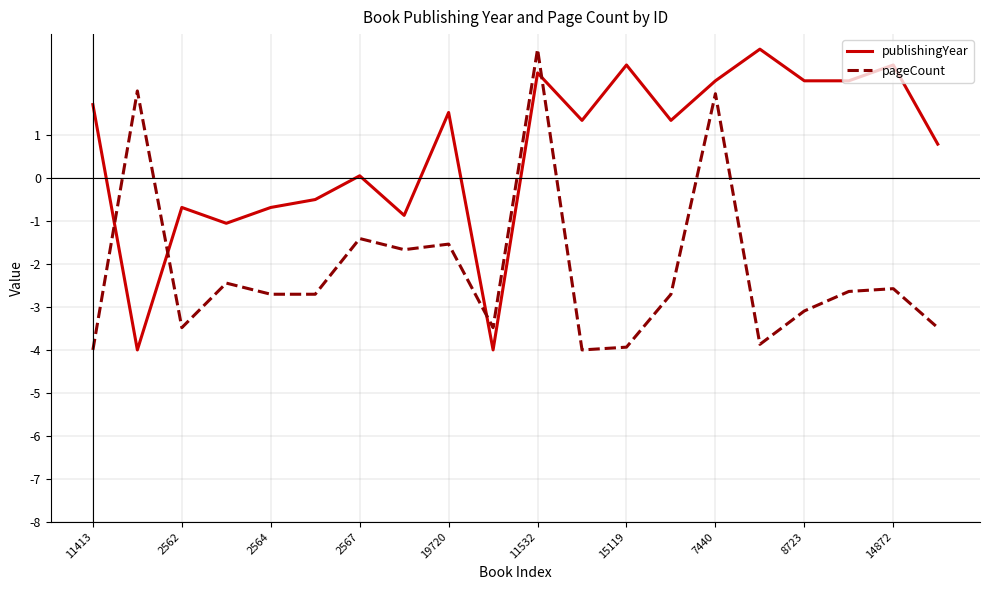

Reading right to left, what are all the values shown in this chart?

publishingYear: 0.8	2.6	2.3	2.3	3.0	2.3	1.3	2.6	1.3	2.4	-4.0	1.5	-0.9	0.1	-0.5	-0.7	-1.1	-0.7	-4.0	1.7
pageCount: -3.5	-2.6	-2.6	-3.1	-3.9	2.0	-2.7	-3.9	-4.0	3.0	-3.5	-1.5	-1.7	-1.4	-2.7	-2.7	-2.4	-3.5	2.0	-4.0